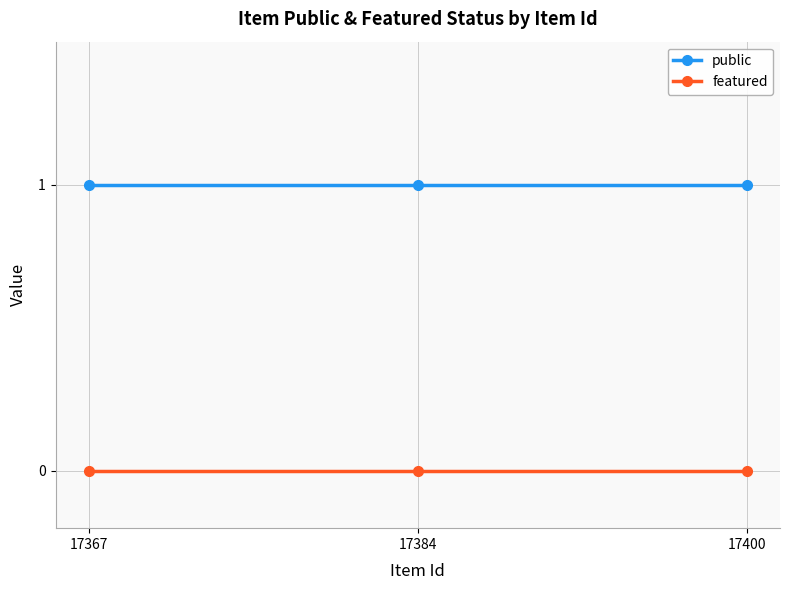

True or false: featured has a value of 0 at 17367.

True